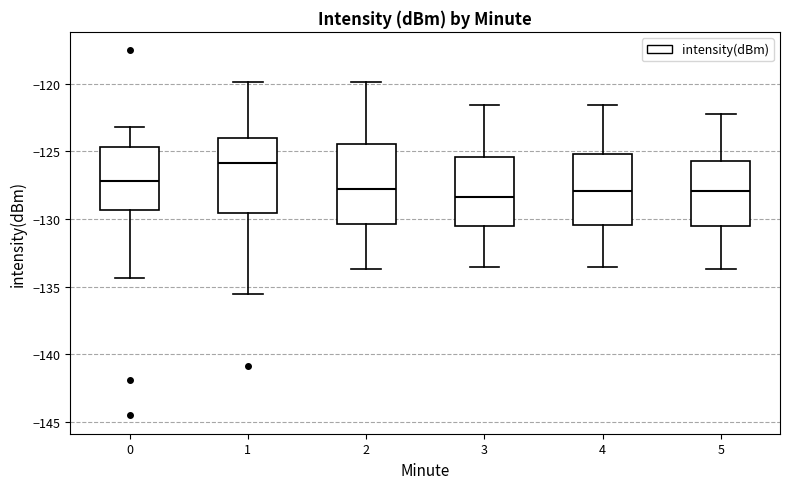

Where does the lower whisker of the box at x = 5 end on the y-axis? The values are not printed on the chart, so give them approximately, as read against the axis.

-133.5